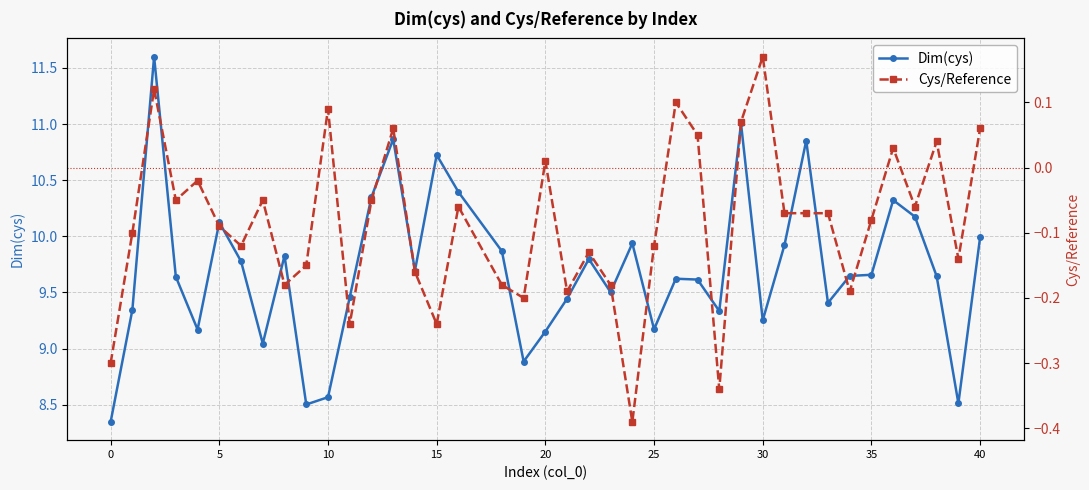

The value of Dim(cys) at 15 is 4.0. True or false?

False